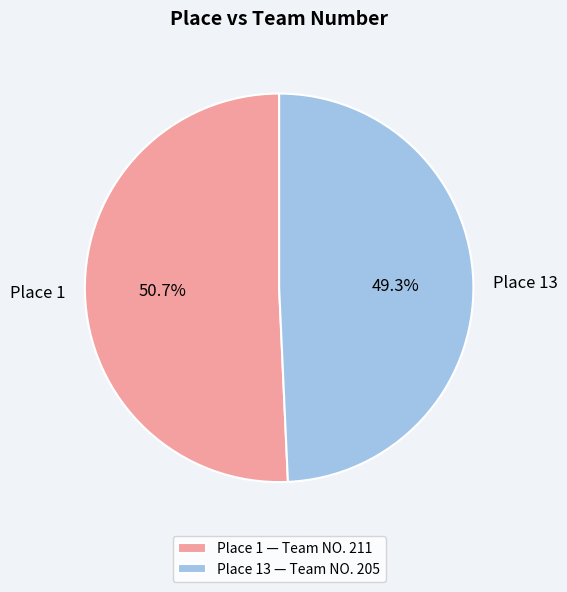

Rank the categories by value from lowest to highest.

Place 13 — Team NO. 205, Place 1 — Team NO. 211